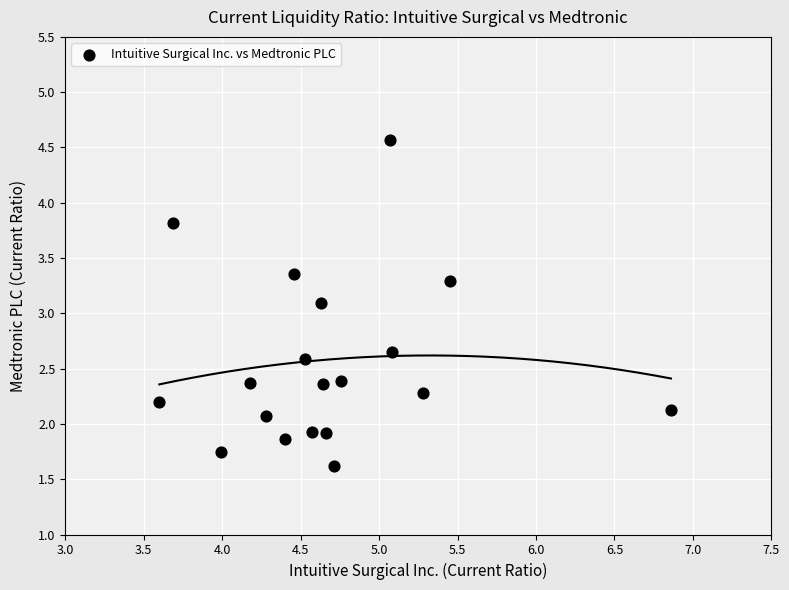

What Y value in the scatter plot is closest to 3?

3.1